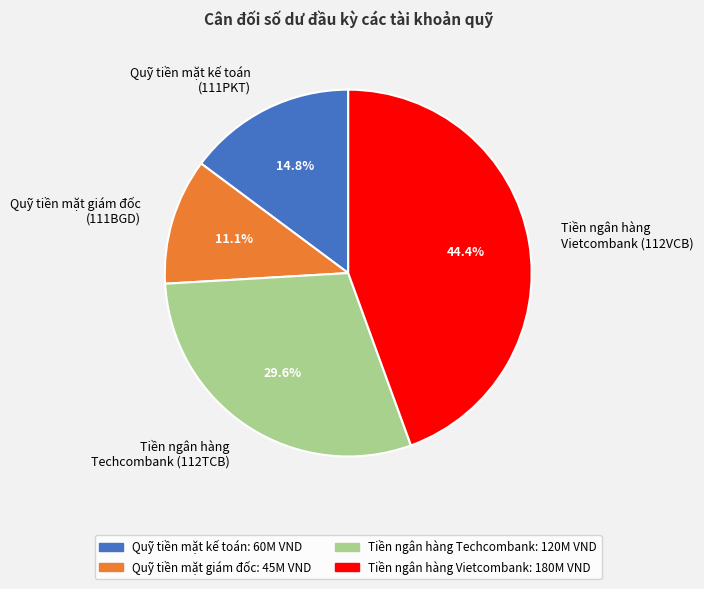

Which has a higher value, Quỹ tiền mặt kế toán or Tiền ngân hàng Vietcombank?

Tiền ngân hàng Vietcombank